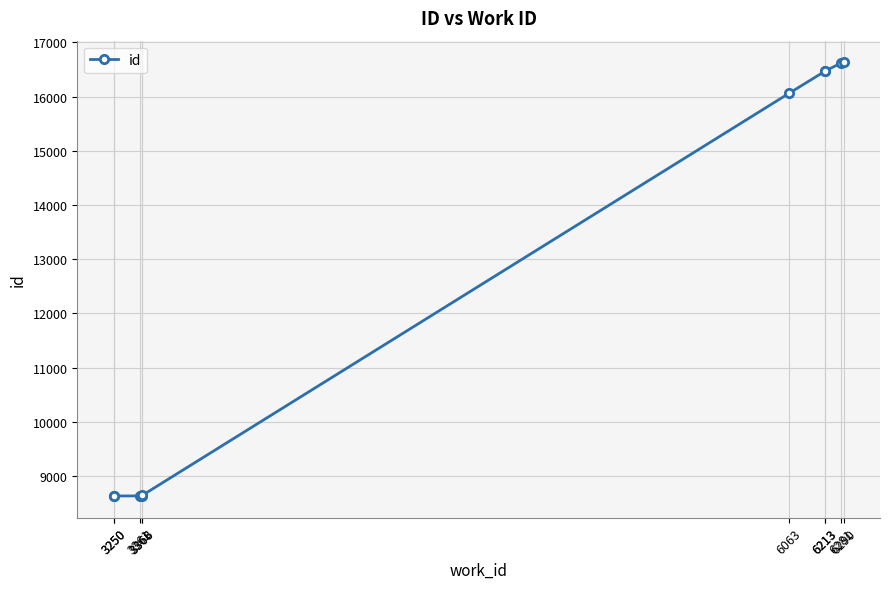

How many values are below 16061?

5